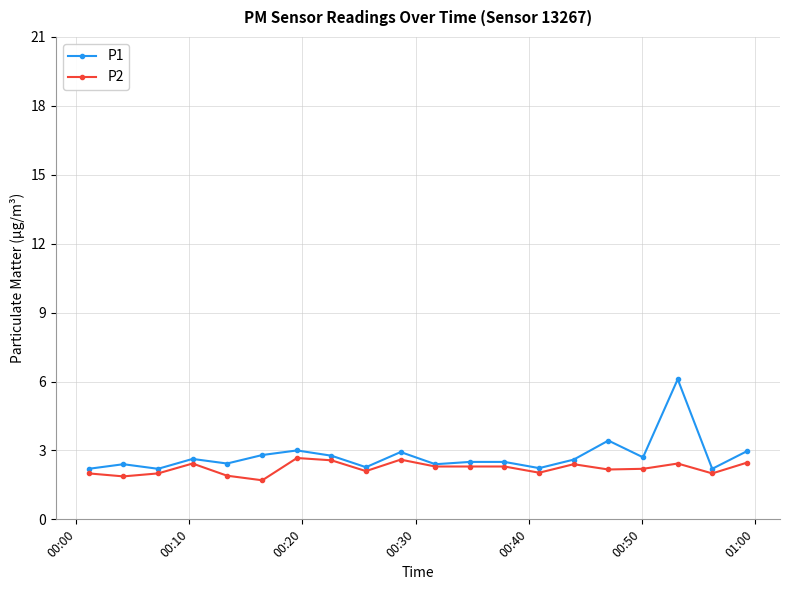

Is this an area chart (filled region under the line)?

No